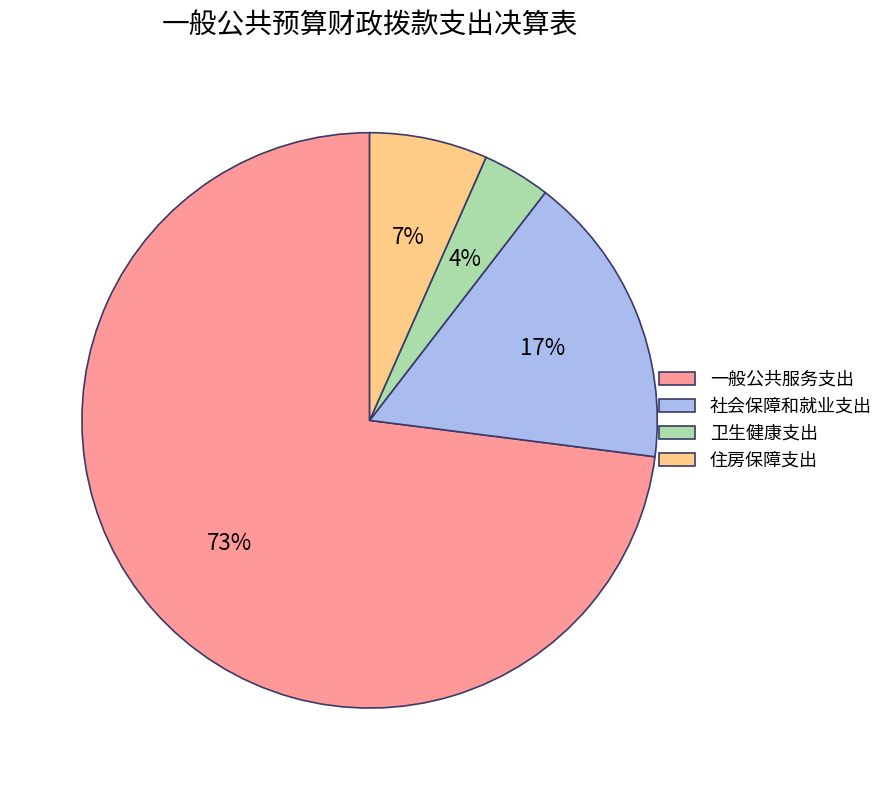

Between 一般公共服务支出 and 住房保障支出, which is larger?

一般公共服务支出